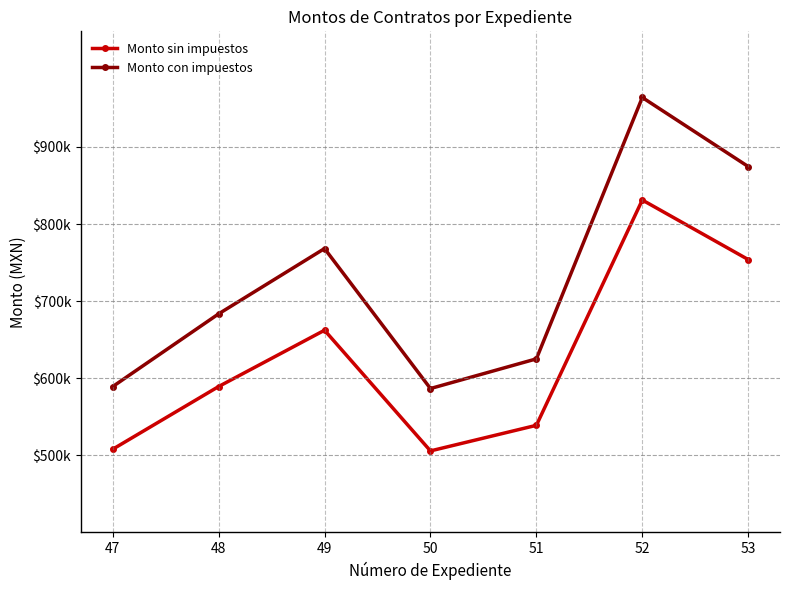

What are all the series names shown in the legend?

Monto sin impuestos, Monto con impuestos